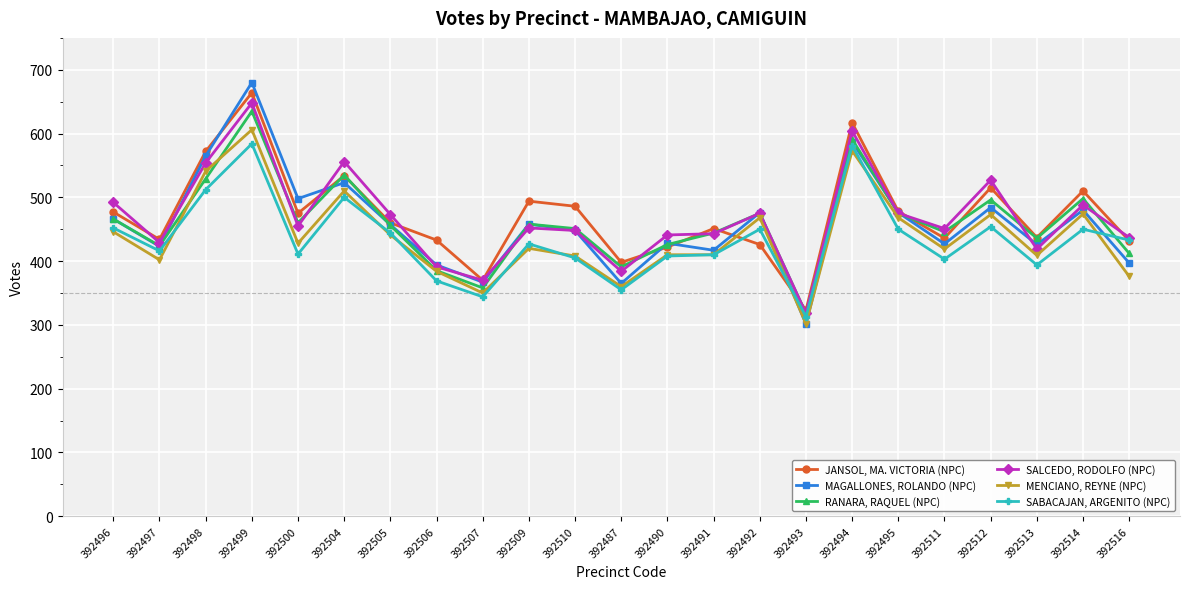

Between 392509 and 392493, which series saw the biggest shift?

JANSOL, MA. VICTORIA (NPC)